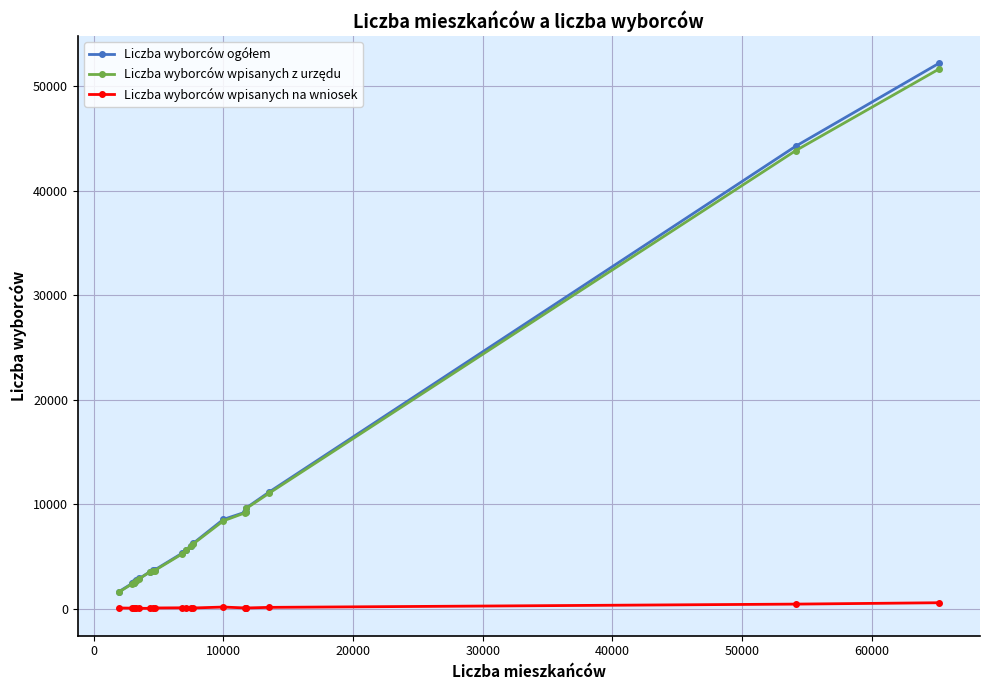

True or false: Liczba wyborców wpisanych na wniosek has more than 1 points higher than both neighbors.

True